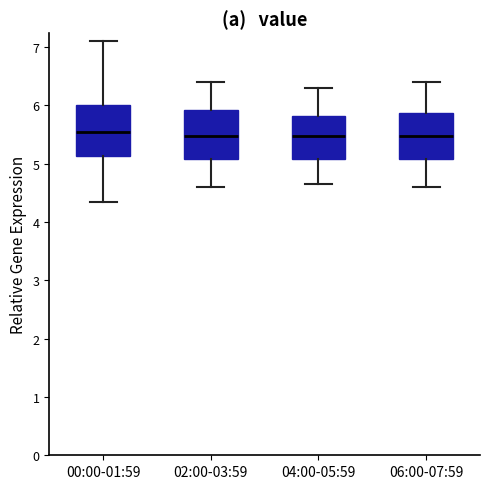

Reading left to right, transcribe this box plot: for each box, give where its median line is, the range the box spans, and where its two whiskers end, as read against the y-axis. The values are not printed on the chart, so give them approximately, as read against the axis.

00:00-01:59: median 5.6, box 5.1 to 6.0, whiskers 4.4 to 7.1
02:00-03:59: median 5.5, box 5.1 to 5.9, whiskers 4.6 to 6.4
04:00-05:59: median 5.5, box 5.1 to 5.8, whiskers 4.7 to 6.3
06:00-07:59: median 5.5, box 5.1 to 5.9, whiskers 4.6 to 6.4